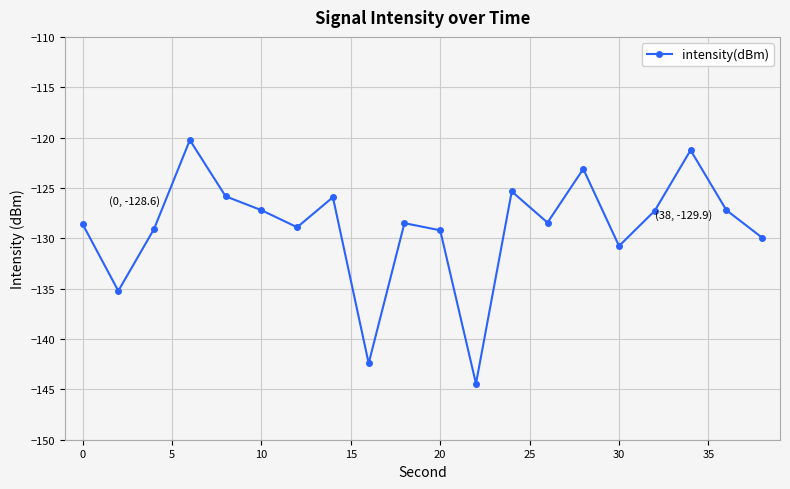

How many interior local valleys (lower than both neighbors) does the data have?

6